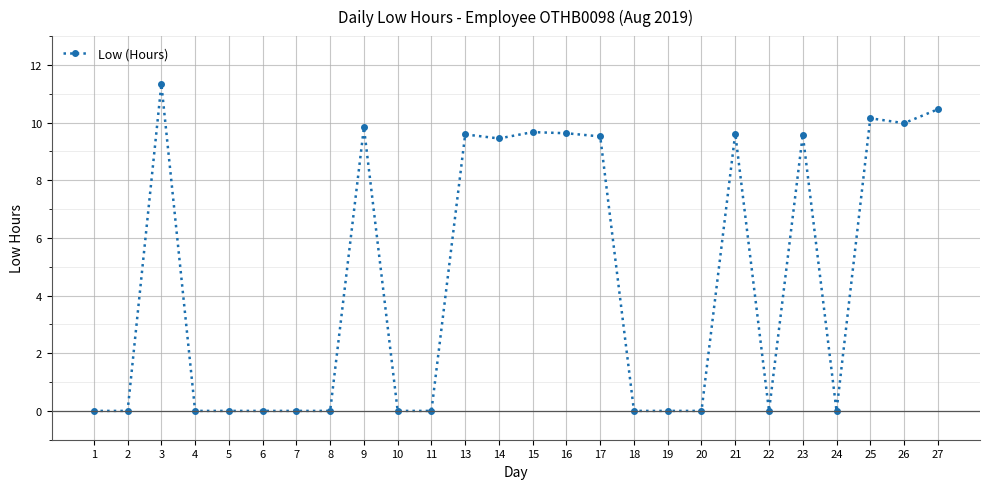

How many categories are shown in the chart?

26